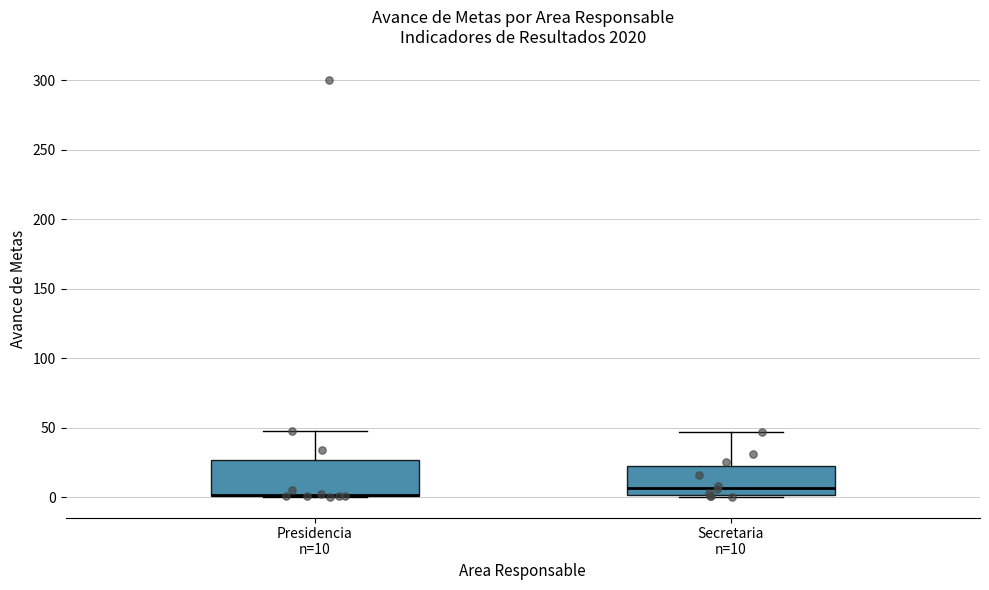

Reading left to right, read every box against the y-axis: the position of its median line, the range the box covers, and the ends of its whiskers. The values are not printed on the chart, so give them approximately, as read against the axis.

Presidencia n=10: median 0 (drawn on the box's lower edge), box 0 to 25, whiskers 0 to 50
Secretaria n=10: median 5, box 0 to 25, whiskers 0 to 45